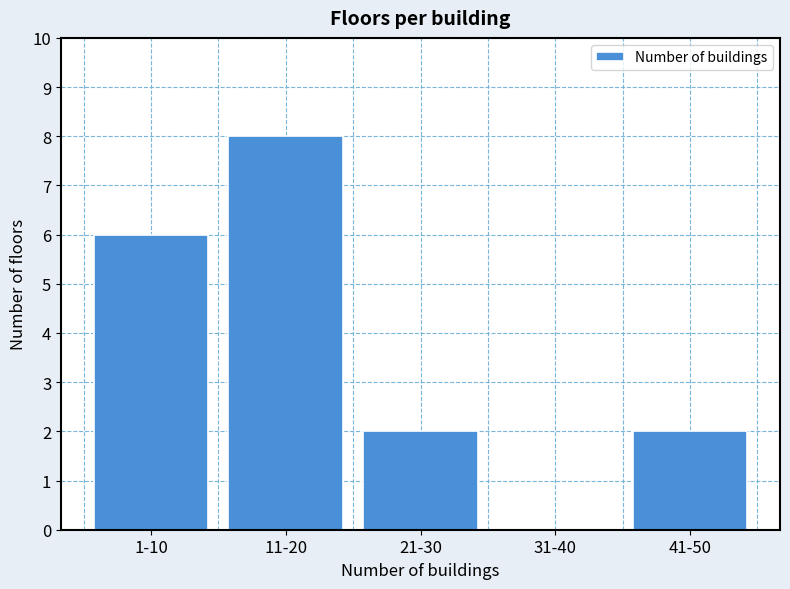

Reading left to right, extract all data points from this chart.

1-10=6	11-20=8	21-30=2	31-40=0	41-50=2